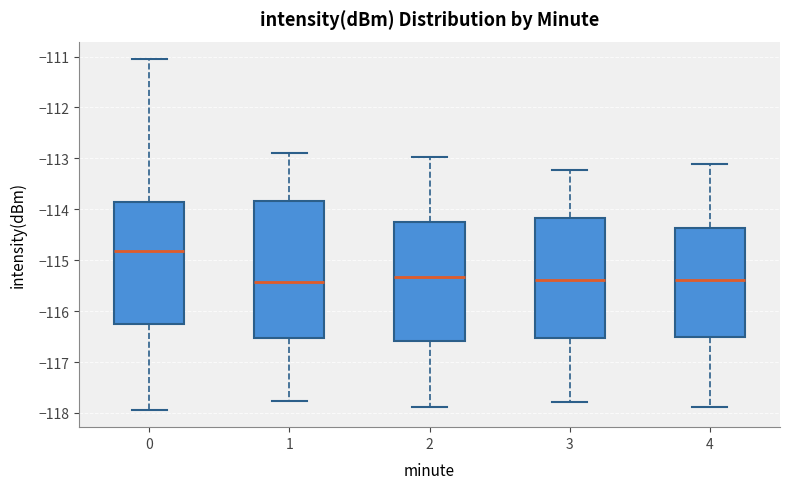

Reading left to right, transcribe this box plot: for each box, give where its median line is, the range the box spans, and where its two whiskers end, as read against the y-axis. The values are not printed on the chart, so give them approximately, as read against the axis.

0: median -114.8, box -116.2 to -113.9, whiskers -117.9 to -111.1
1: median -115.4, box -116.5 to -113.8, whiskers -117.8 to -112.9
2: median -115.3, box -116.6 to -114.3, whiskers -117.9 to -113.0
3: median -115.4, box -116.5 to -114.2, whiskers -117.8 to -113.2
4: median -115.4, box -116.5 to -114.4, whiskers -117.9 to -113.1